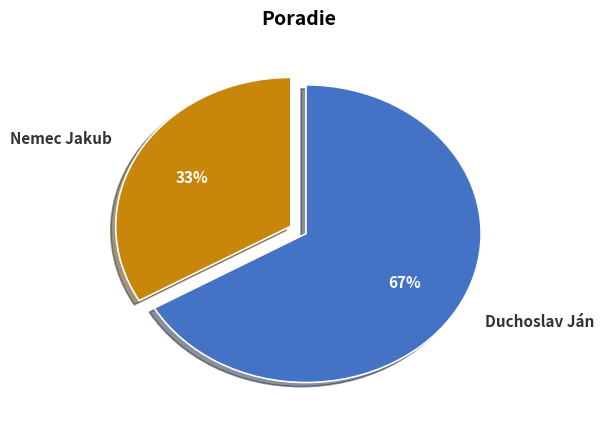

To the nearest percent, what is the combined percentage of Nemec Jakub and Duchoslav Ján?

100%